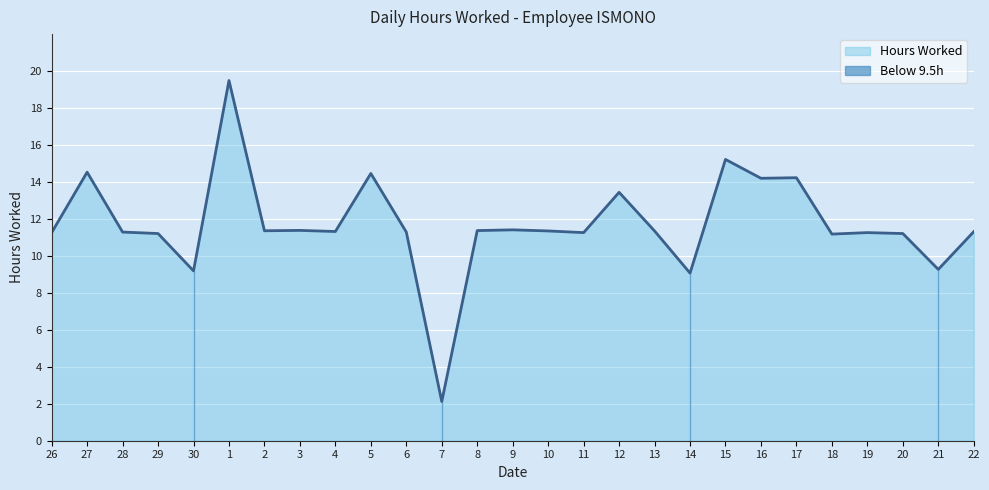

Rank the categories by value from lowest to highest.

7, 14, 30, 21, 18, 29, 20, 26, 11, 19, 28, 6, 22, 4, 10, 13, 2, 8, 3, 9, 12, 16, 17, 5, 27, 15, 1